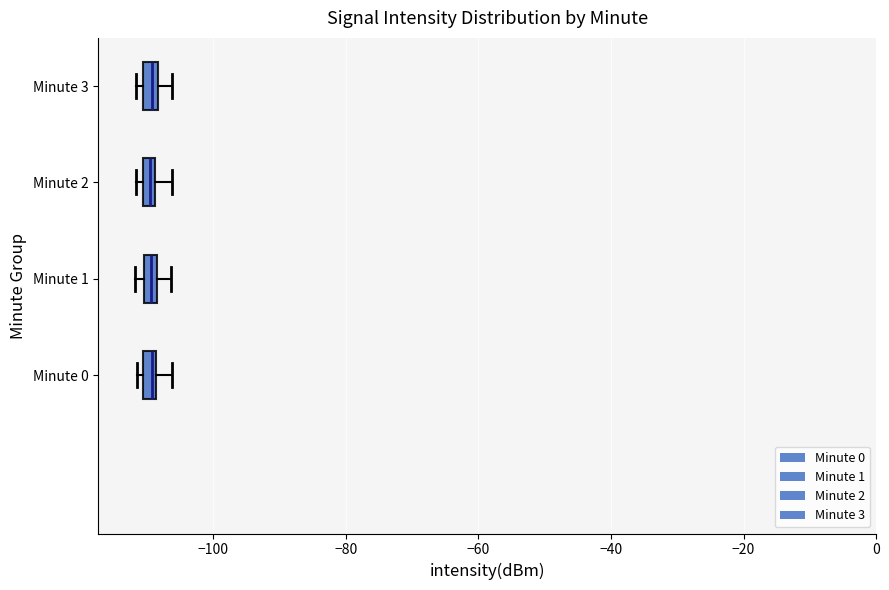

Where does the right whisker of the box for Minute 1 end on the x-axis? The values are not printed on the chart, so give them approximately, as read against the axis.

-106